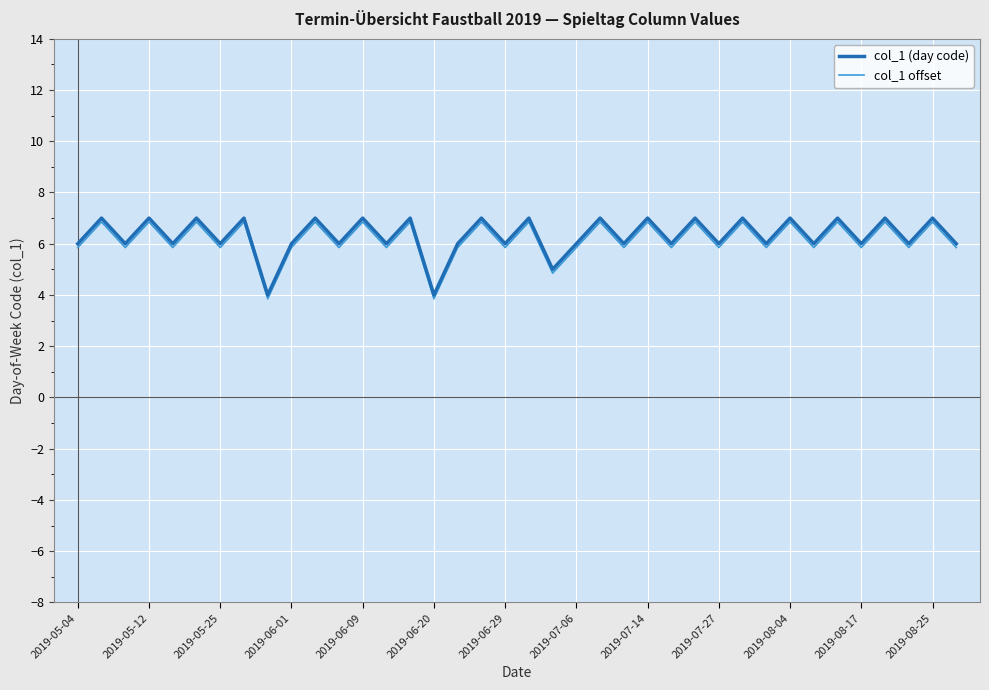

How many distinct data groups are displayed?

2